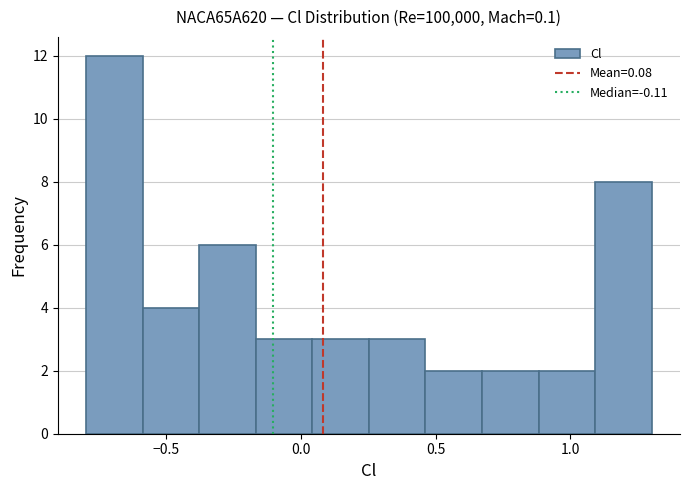

Which range on the x-axis has the tallest bar?

-0.80 to -0.60